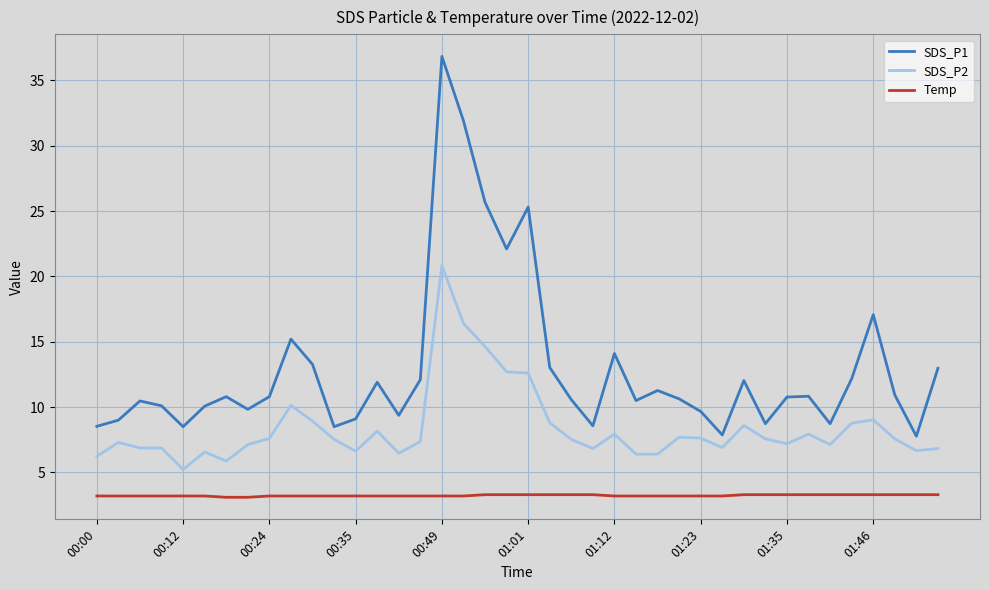

Which series has the largest total across all categories?

SDS_P1